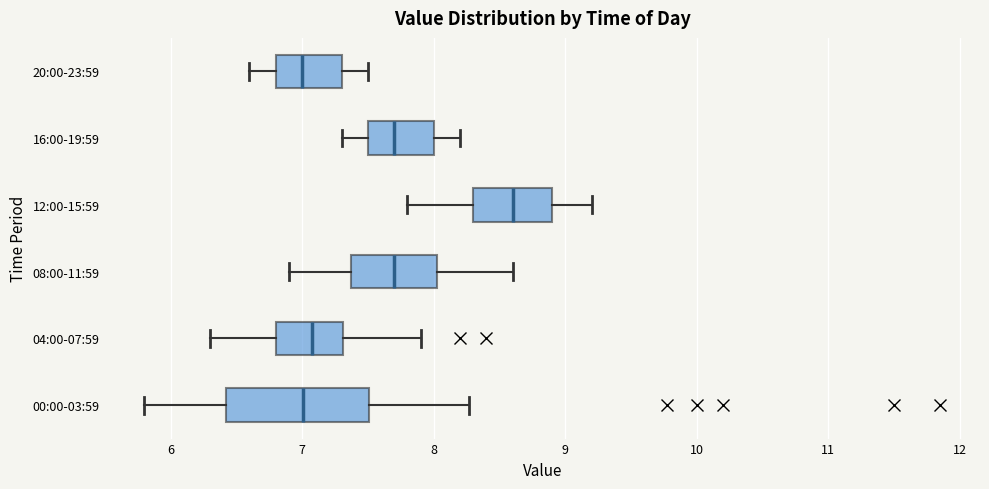

Which box has the furthest to the right median line?

12:00-15:59